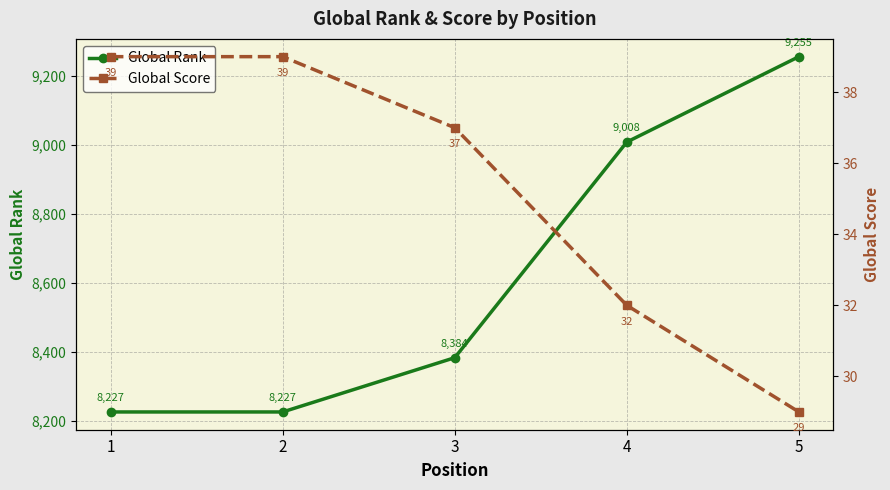

Reading left to right, what are all the values shown in this chart?

Global Rank: 8227	8227	8384	9008	9255
Global Score: 39	39	37	32	29